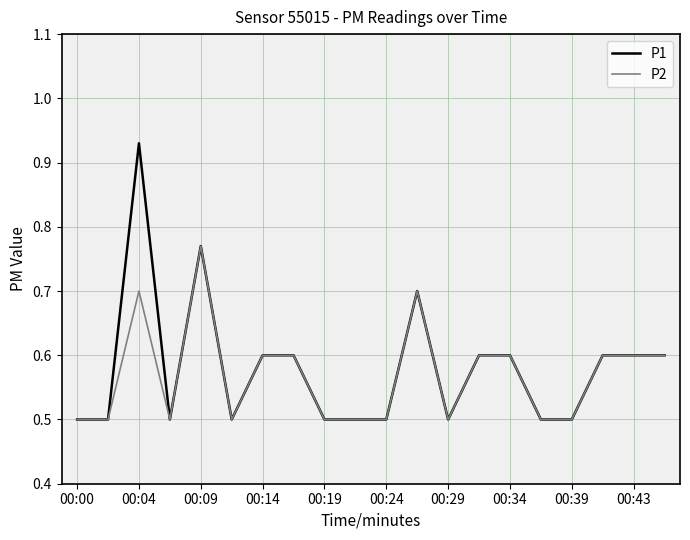

List the series in order of their peak value, lowest first.

P2, P1